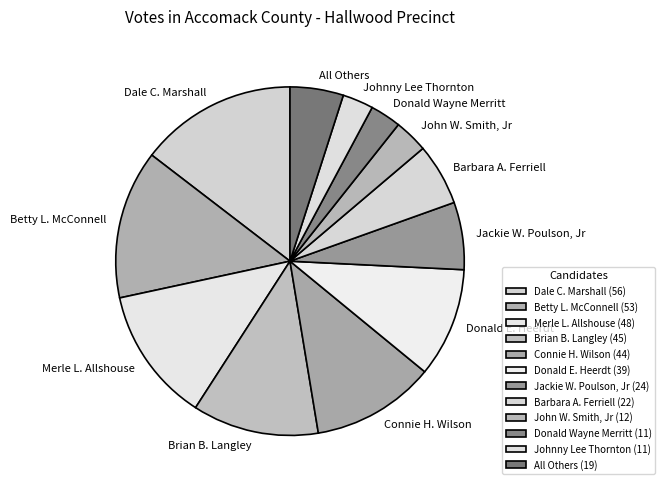

Combined, do John W. Smith, Jr and Johnny Lee Thornton account for over 50%?

No